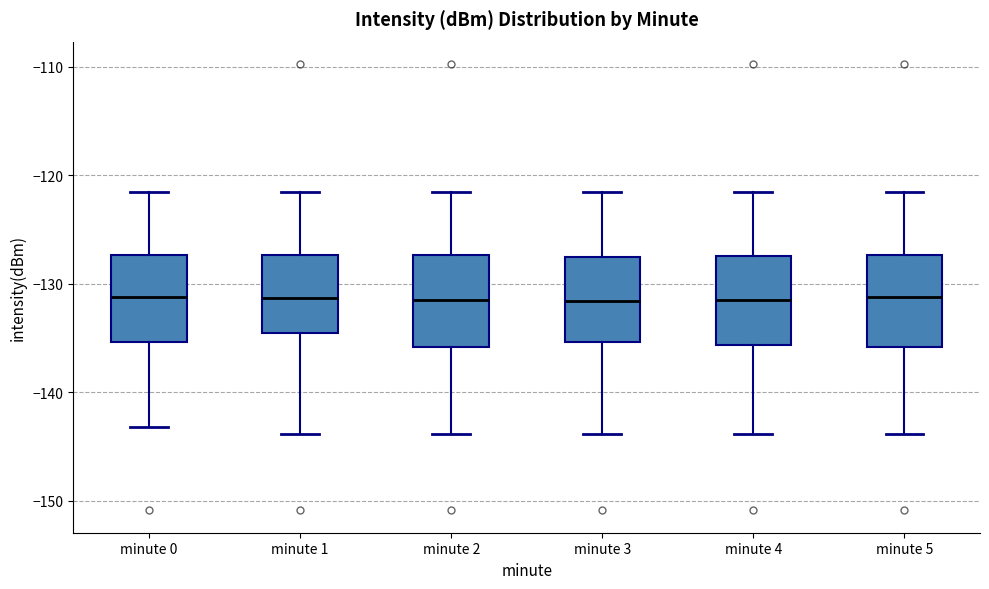

Reading left to right, read every box against the y-axis: the position of its median line, the range the box covers, and the ends of its whiskers. The values are not printed on the chart, so give them approximately, as read against the axis.

minute 0: median -131, box -135 to -127, whiskers -143 to -122
minute 1: median -131, box -135 to -127, whiskers -144 to -122
minute 2: median -131, box -136 to -127, whiskers -144 to -122
minute 3: median -132, box -135 to -127, whiskers -144 to -122
minute 4: median -131, box -136 to -127, whiskers -144 to -122
minute 5: median -131, box -136 to -127, whiskers -144 to -122